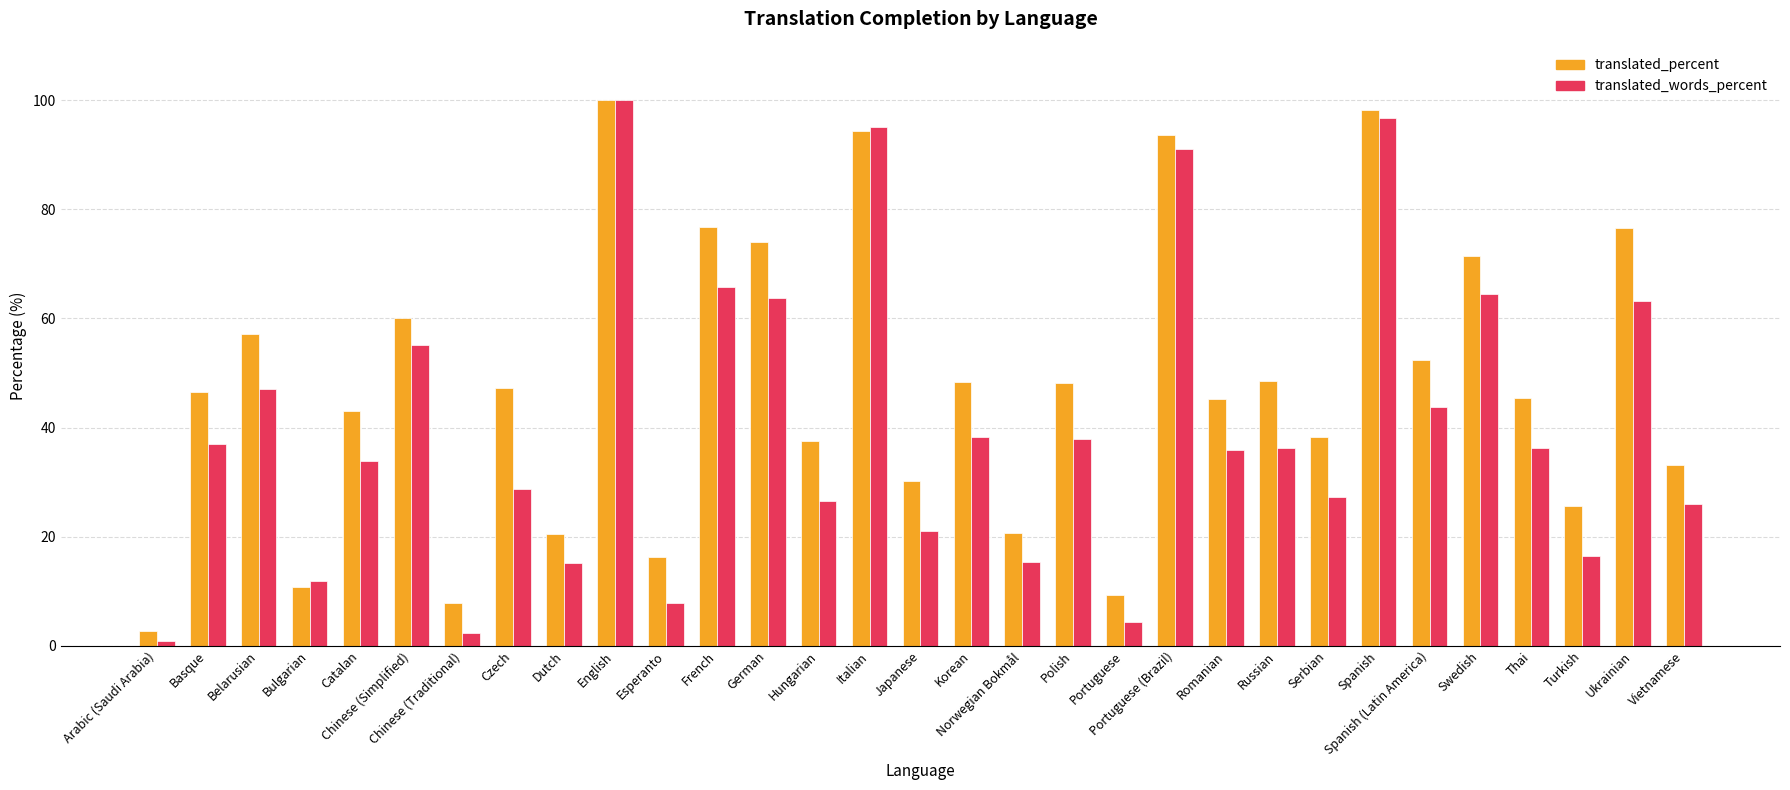

Which series has the largest total across all categories?

translated_percent